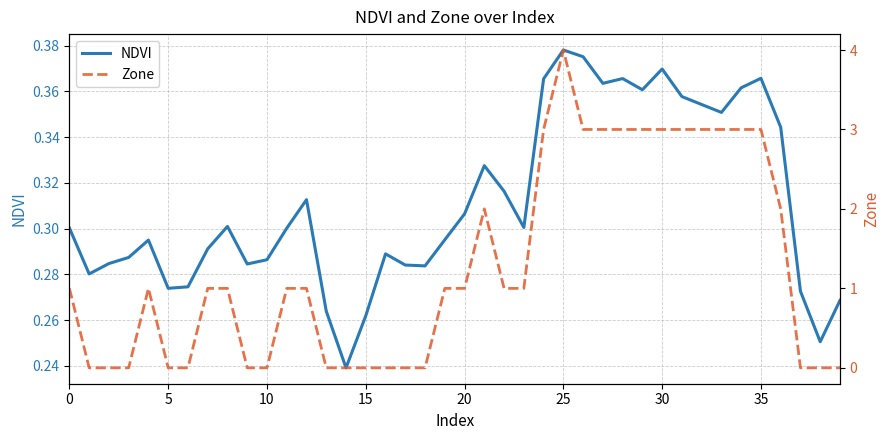

What is the label of the 18th point from the left?

17